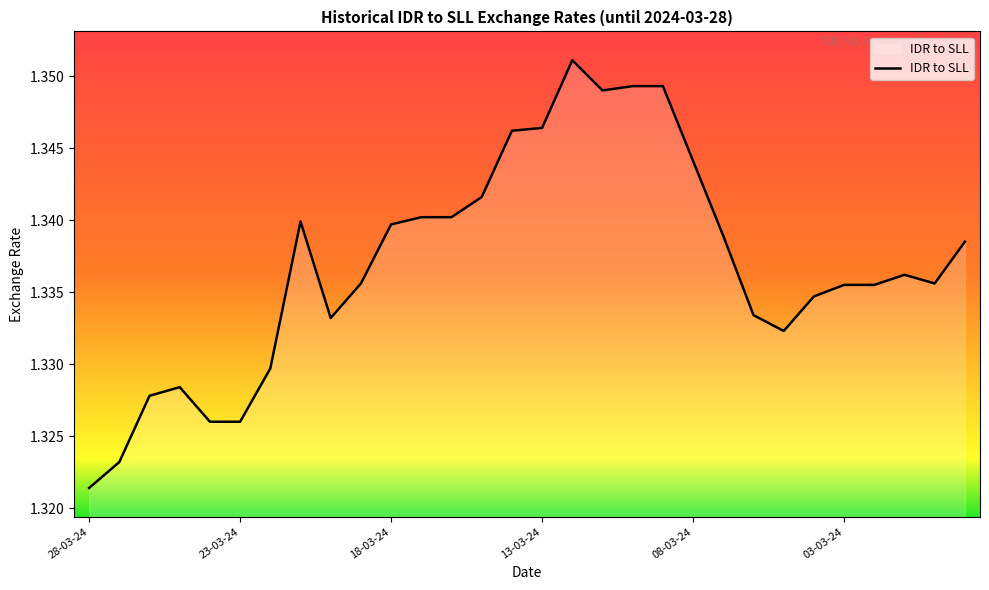

How many lines are shown in the chart?

1